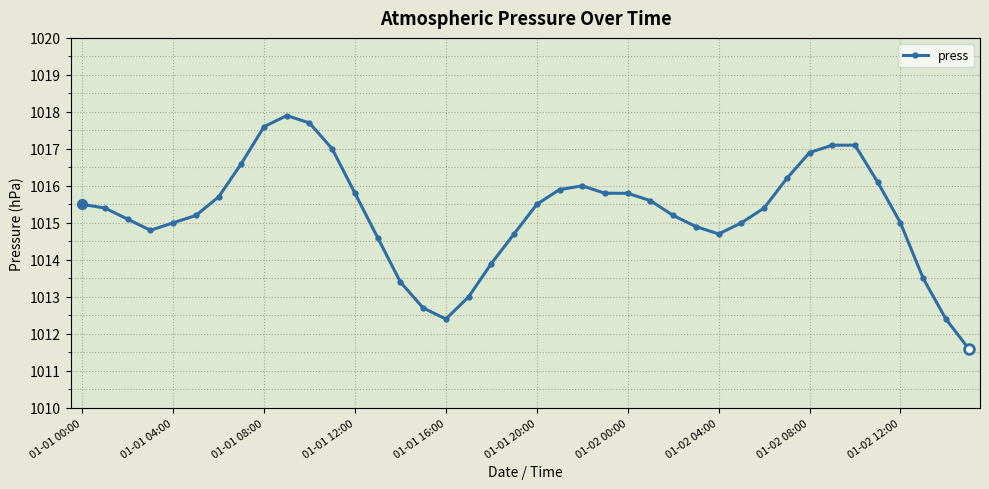

How many lines are shown in the chart?

1